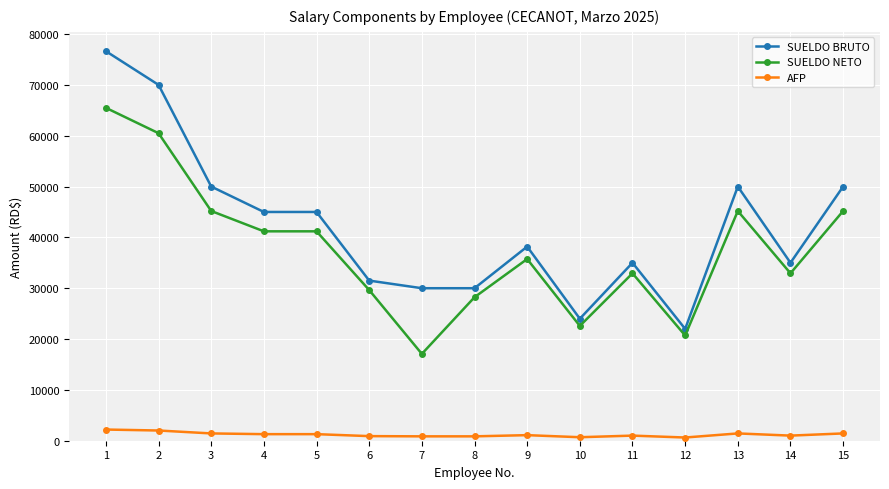

True or false: SUELDO BRUTO and AFP cross at least once.

False